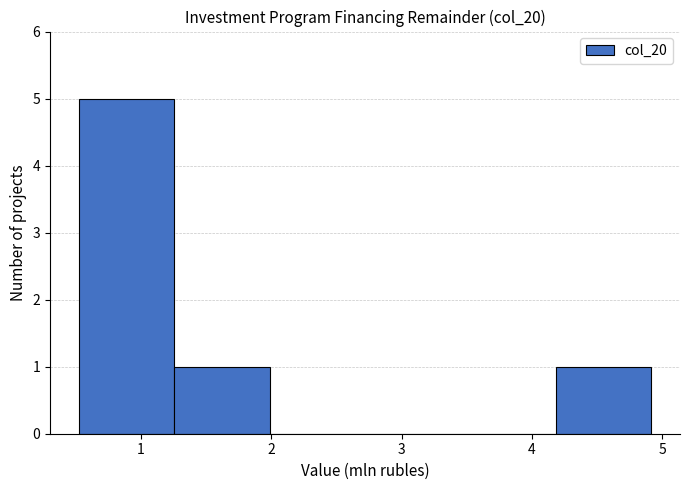

Reading left to right, transcribe this chart: for each bar, give the range it covers on the x-axis and its height. Neither the bar edges nor the heights are printed on the chart, so give them approximately, as read against the axes.

0.5 to 1.3: 5
1.3 to 2.0: 1
2.0 to 2.7: 0
2.7 to 3.5: 0
3.5 to 4.2: 0
4.2 to 4.9: 1